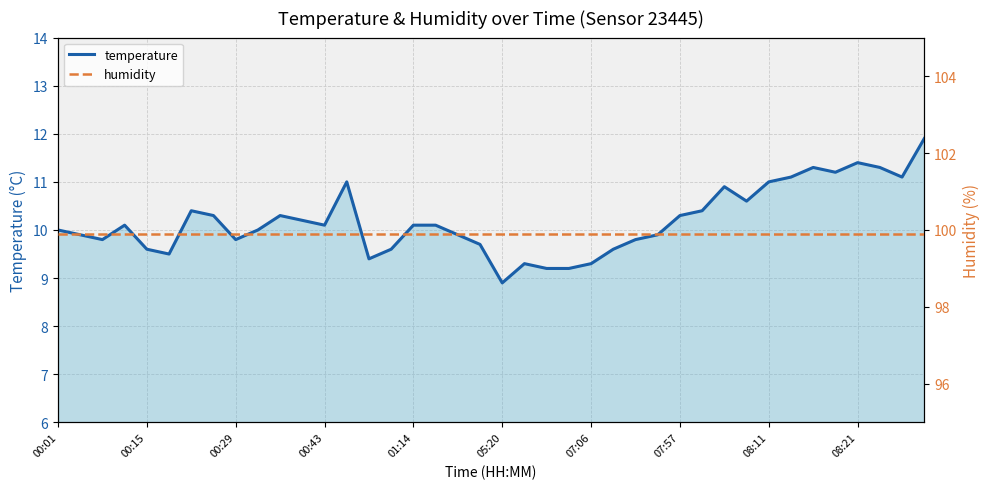

True or false: humidity and temperature cross at least once.

False